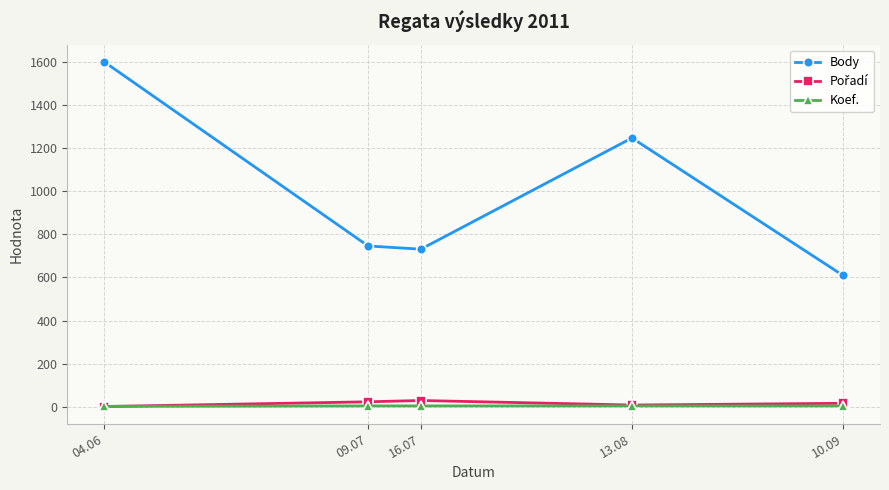

At which category is the sum across all series the highest?

04.06